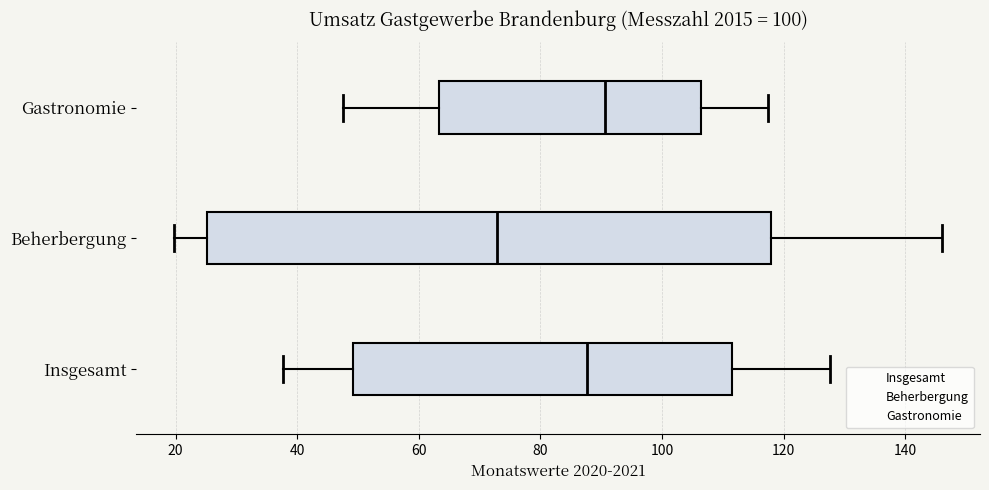

Reading bottom to top, transcribe this box plot: for each box, give where its median line is, the range the box spans, and where its two whiskers end, as read against the x-axis. The values are not printed on the chart, so give them approximately, as read against the axis.

Insgesamt: median 88, box 50 to 112, whiskers 38 to 128
Beherbergung: median 72, box 26 to 118, whiskers 20 to 146
Gastronomie: median 90, box 64 to 106, whiskers 48 to 118